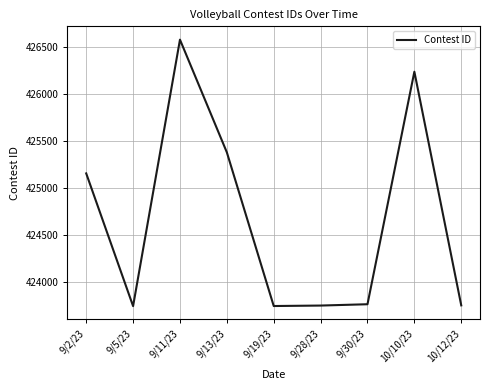

What is the minimum value shown in the chart?

423742